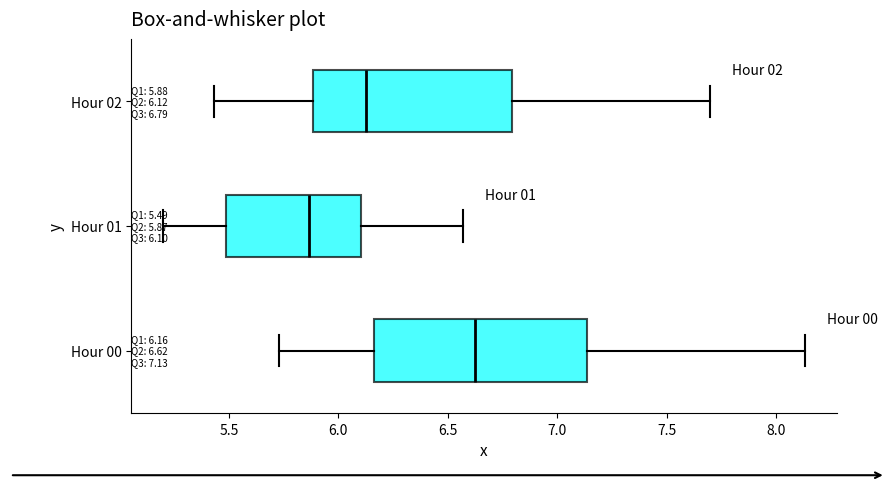

Comparing the boxes themselves (not the whiskers), which one is the widest?

Hour 00